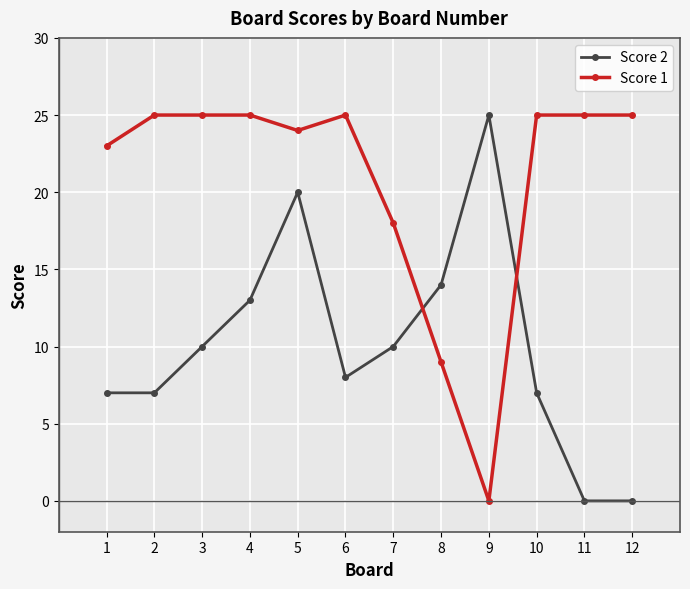

Is the value of Score 1 at 2 greater than the value of Score 2 at 12?

Yes